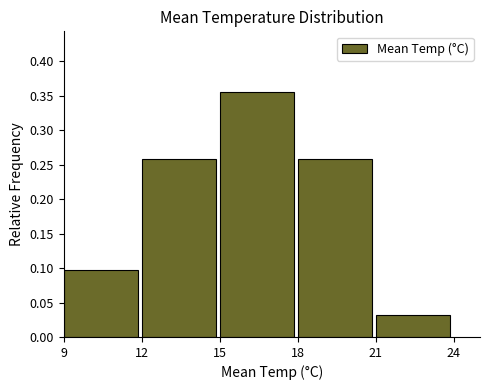

What is the height of the bar covering 21 to 24 on the x-axis? The values are not printed on the chart, so give them approximately, as read against the axis.

0.030